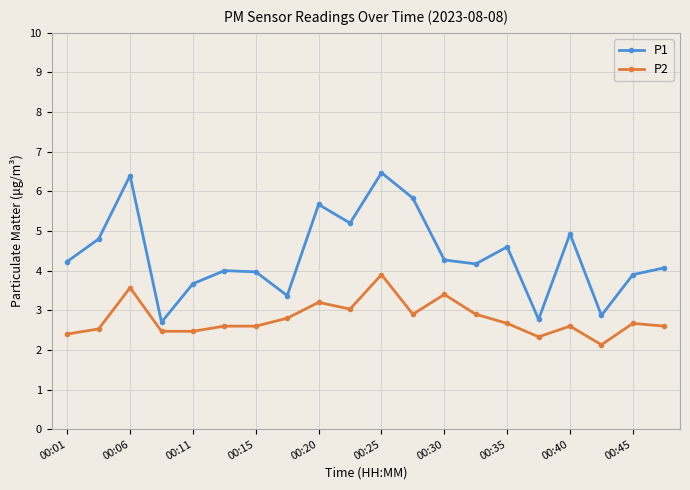

Does the chart display data point markers on the line(s)?

Yes